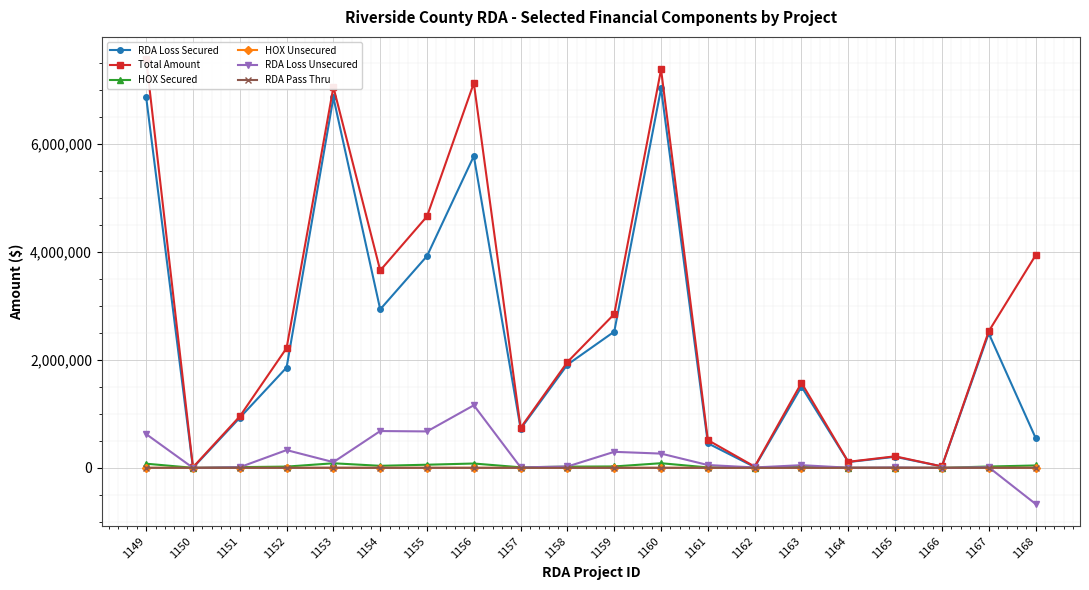

Rank the series by their maximum value, from highest to lowest.

Total Amount, RDA Loss Secured, RDA Loss Unsecured, HOX Secured, HOX Unsecured, RDA Pass Thru